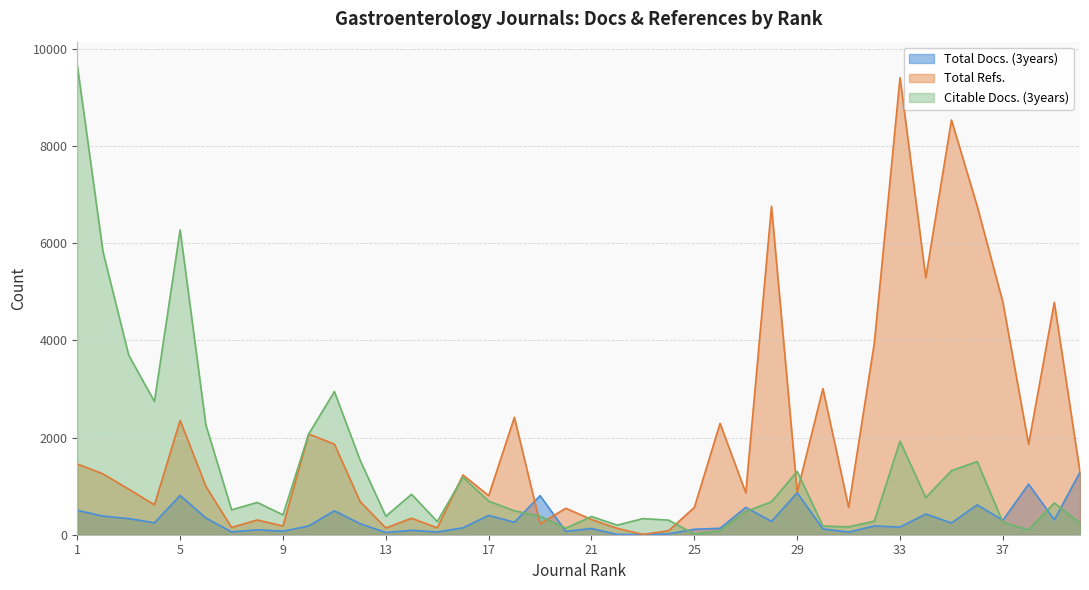

Rank the series at 17 from lowest to highest value.

Total Docs. (3years), Citable Docs. (3years), Total Refs.